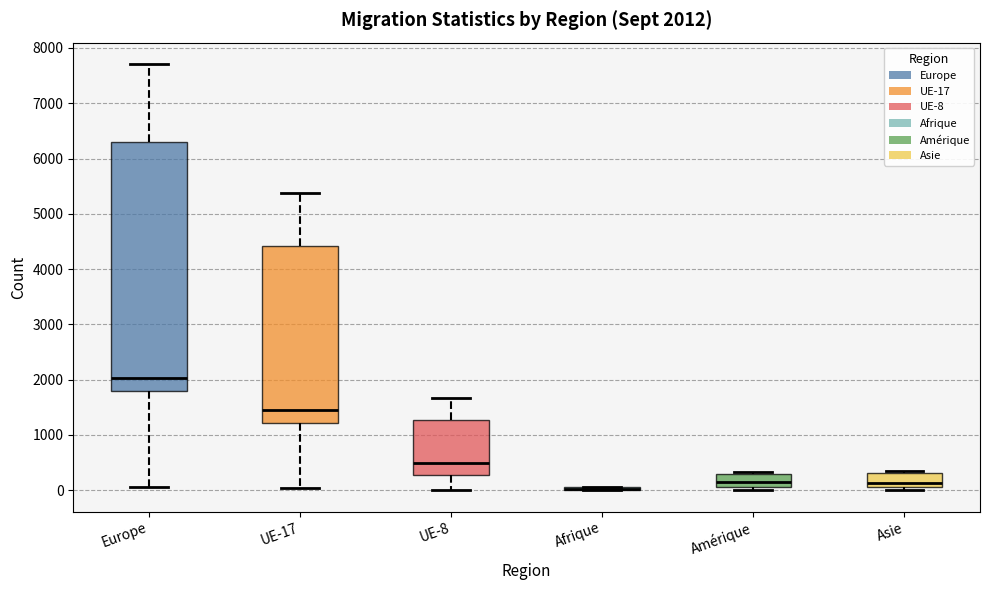

Which box is the tallest, from its lower edge to its upper edge?

Europe